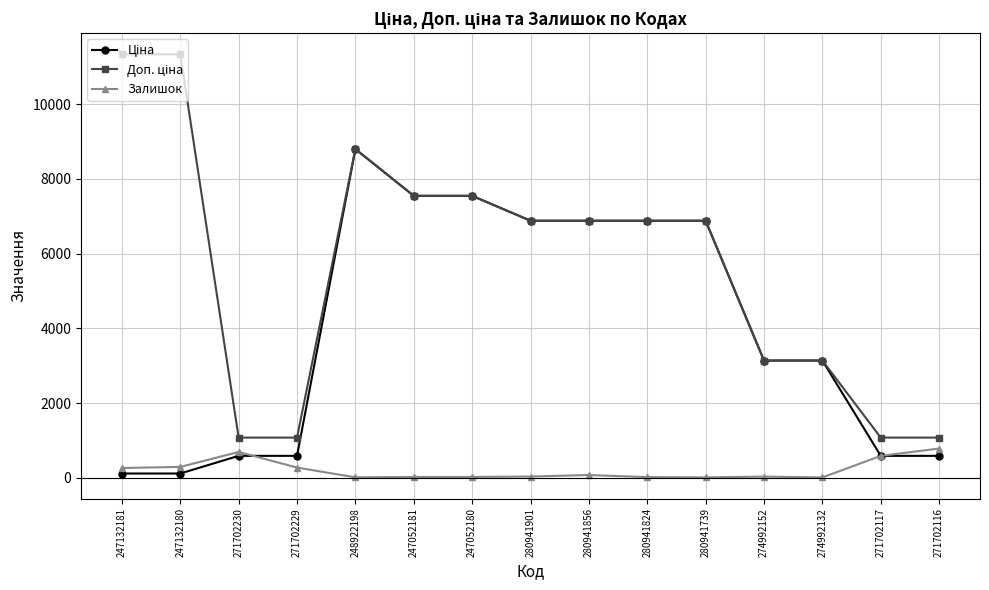

True or false: Залишок has a value of 72.0 at 280941856.

True